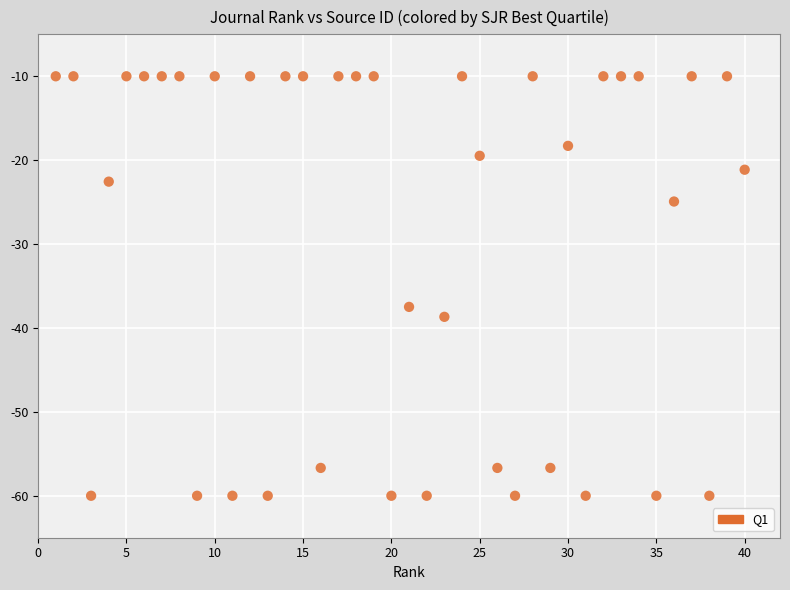

What is the range of Y values (max minus min)?

50.0